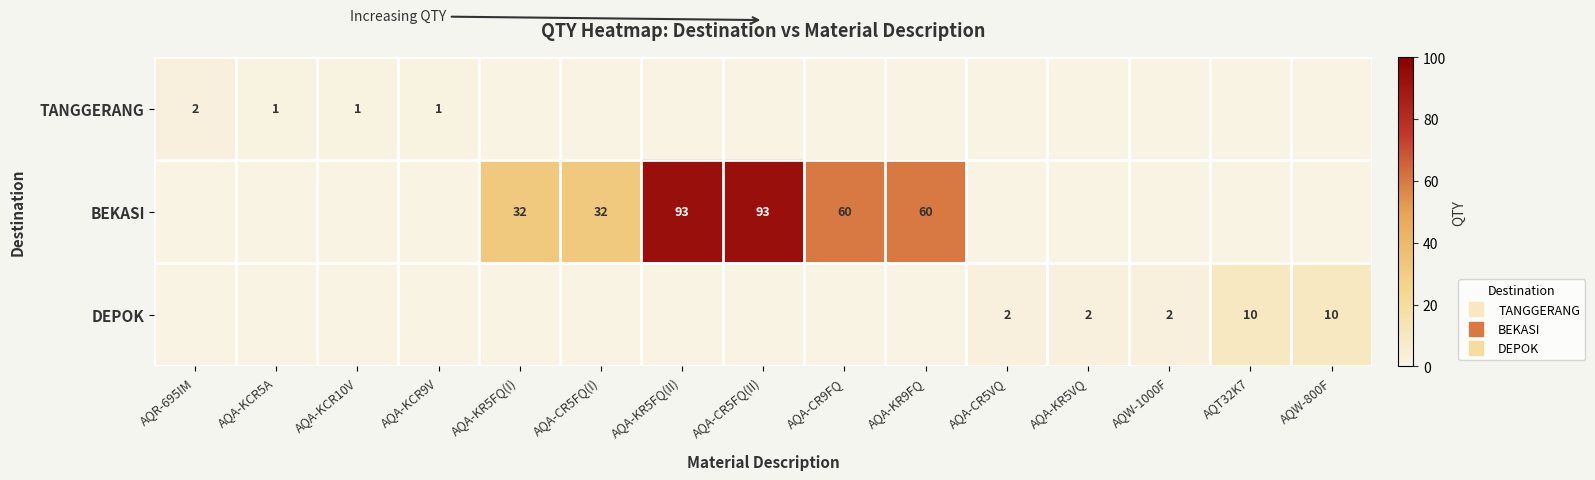

Is it true that TANGGERANG equals 1 at AQA-KR5FQ(II)?

False